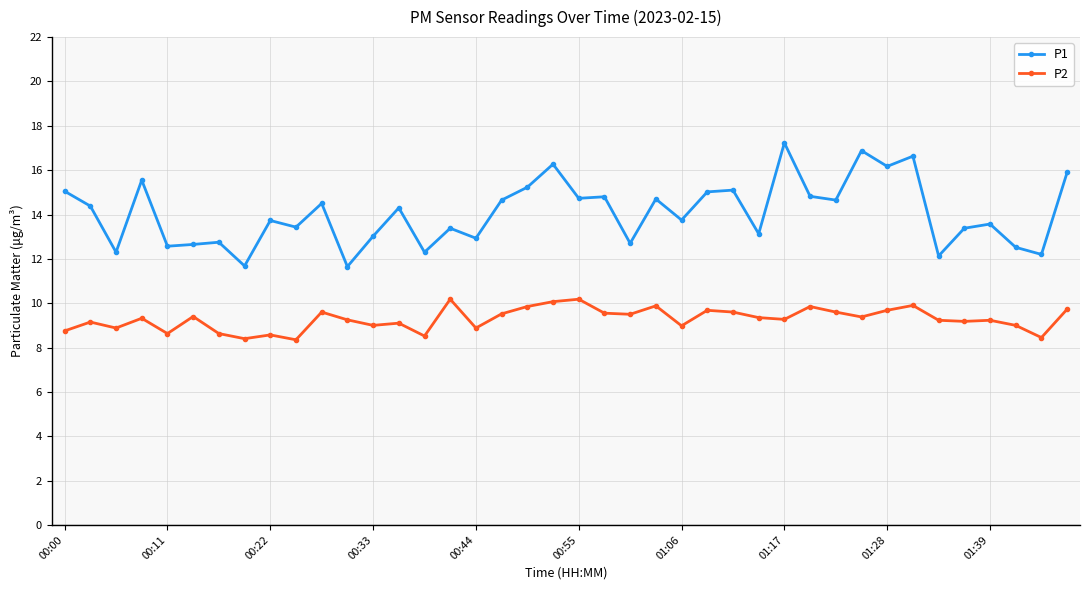

What is the sum of all P1 values?

562.3